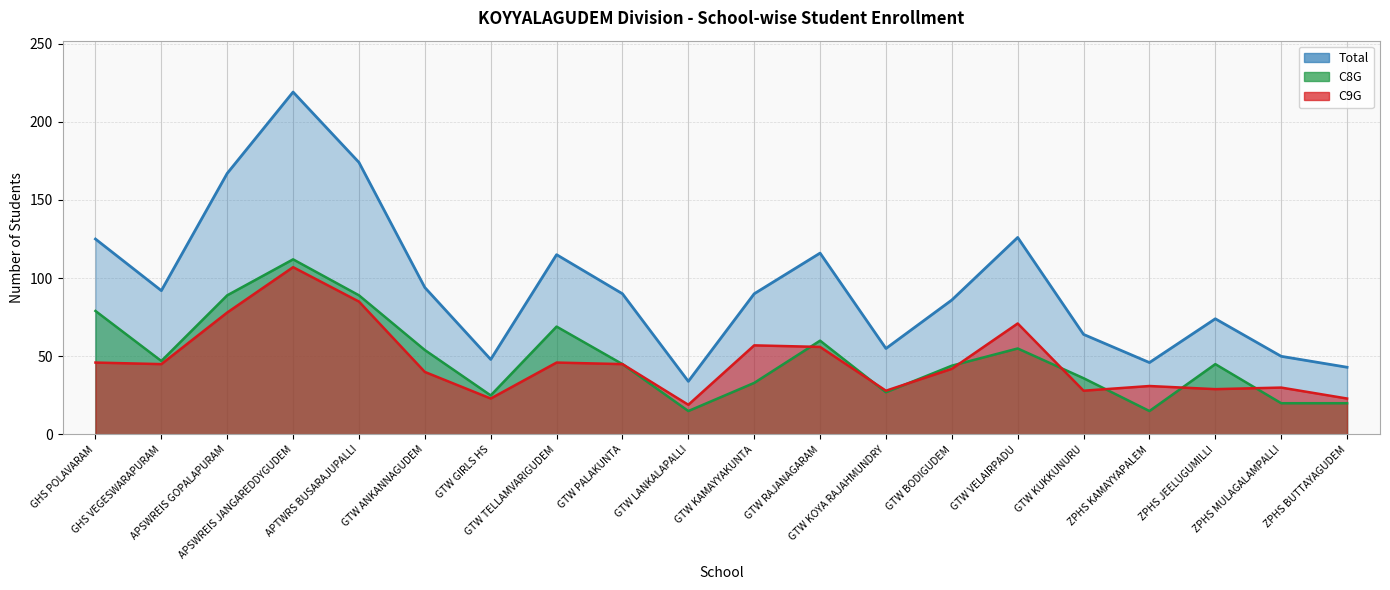

True or false: Total and C8G intersect in this chart.

False